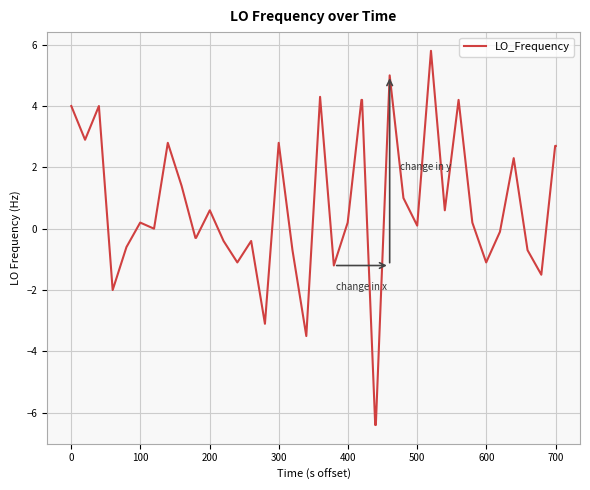

What is the greatest value displayed?

5.8